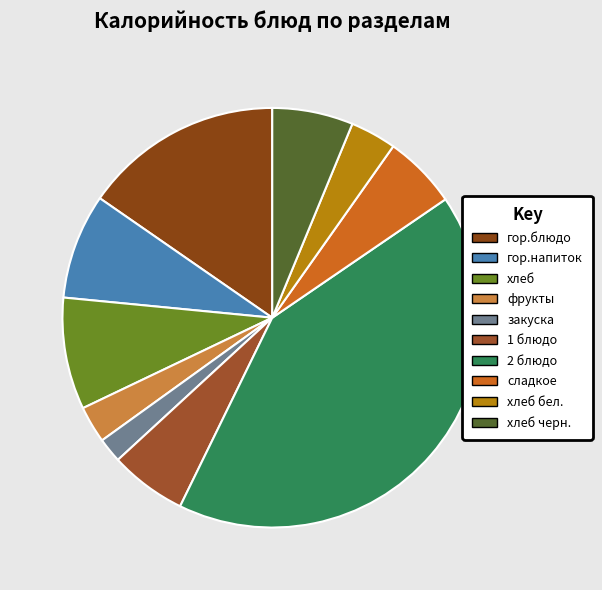

Do гор.блюдо and фрукты together represent more than half of the pie?

No